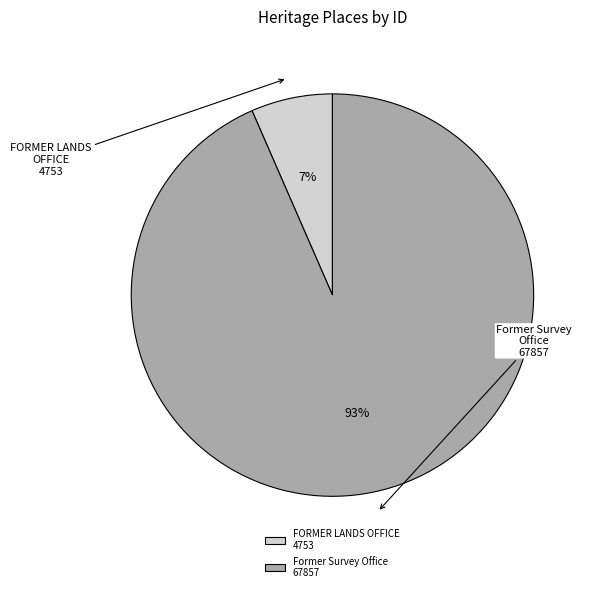

What is the ratio of the value at FORMER LANDS OFFICE to the value at Former Survey Office?

0.1